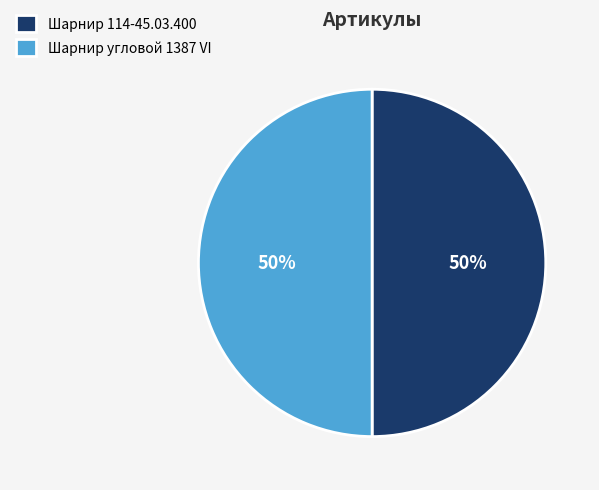

What is the ratio of the value at Шарнир 114-45.03.400 to the value at Шарнир угловой 1387 VI?

1.0